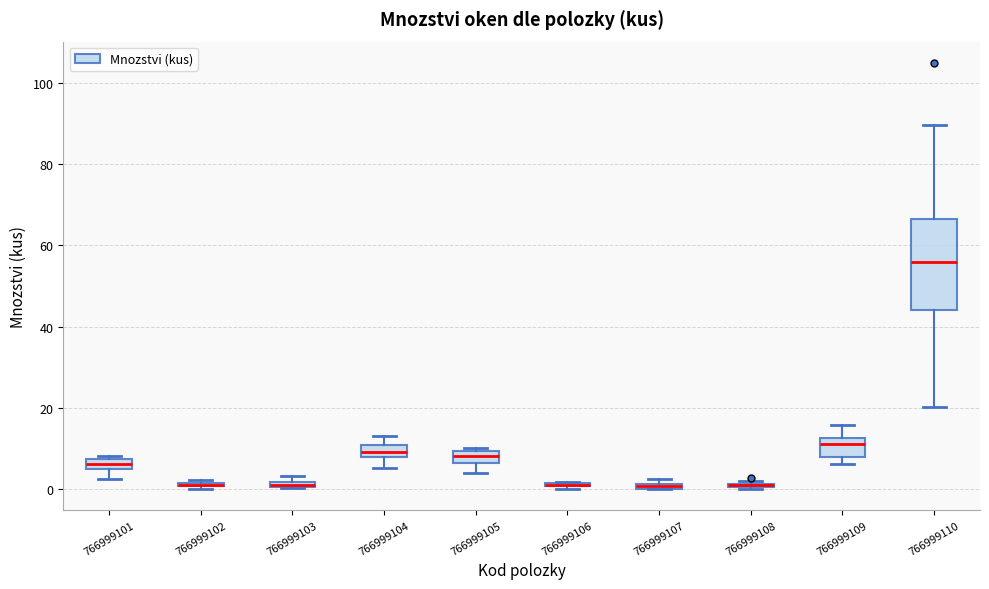

Comparing the boxes themselves (not the whiskers), which one is the tallest?

766999110